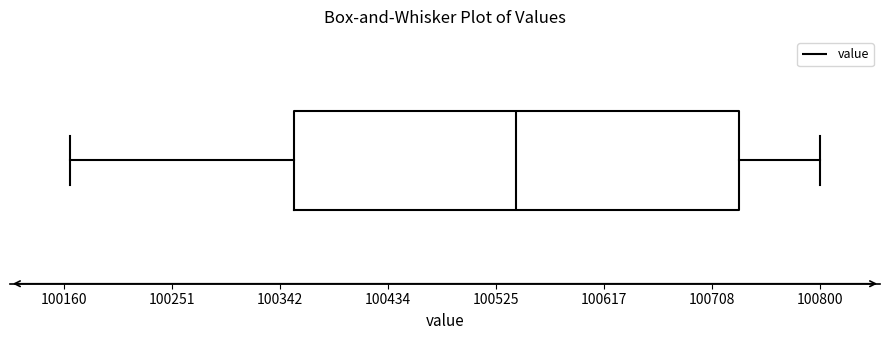

Read this box plot against the x-axis: the position of the median line, the range covered by the box, and the ends of both whiskers. The values are not printed on the chart, so give them approximately, as read against the axis.

median 100540, box 100350 to 100730, whiskers 100170 to 100800